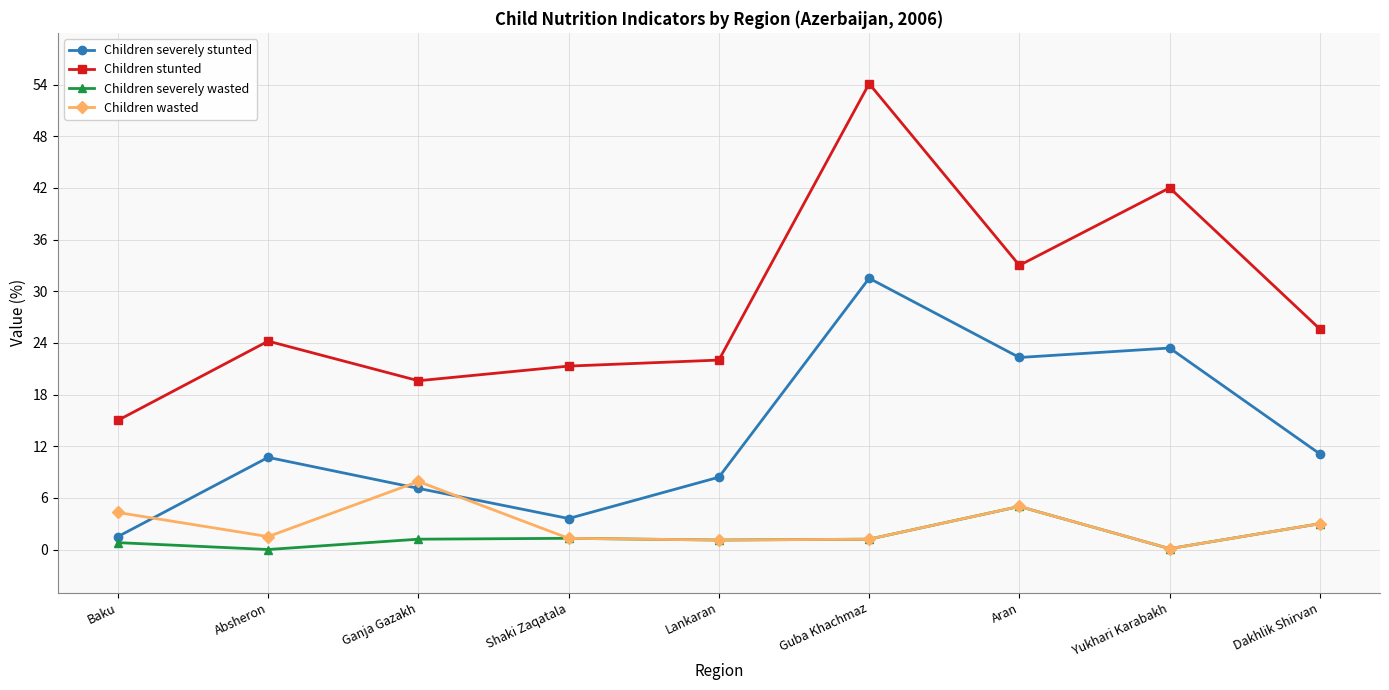

What is the value of the Children stunted point at the 6th from the left?

54.1